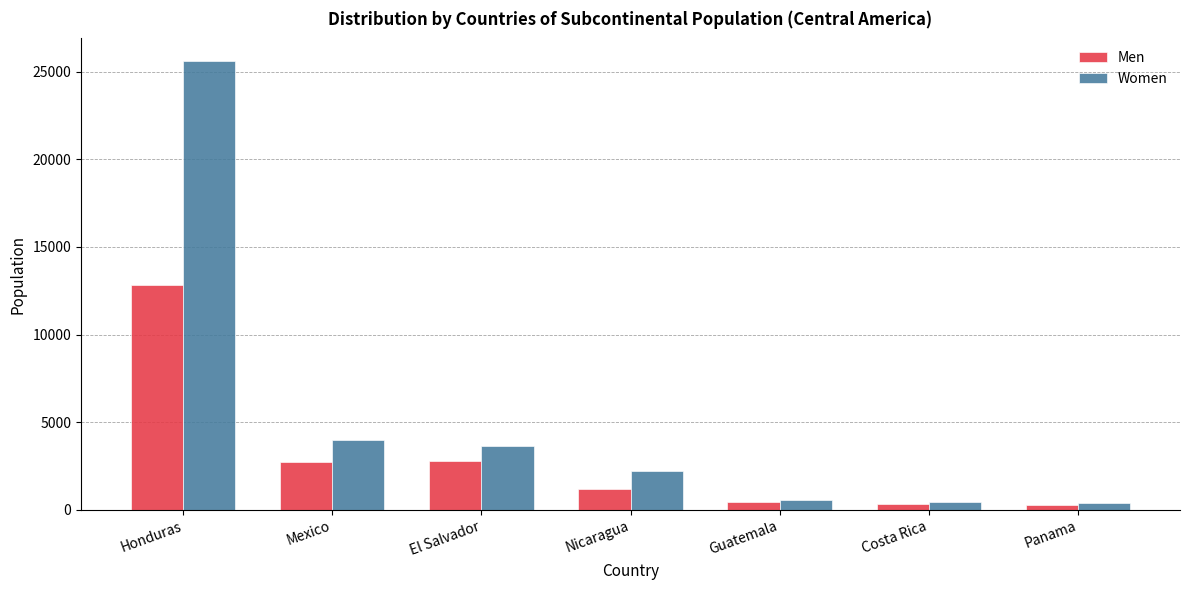

Does the chart contain any negative values?

No